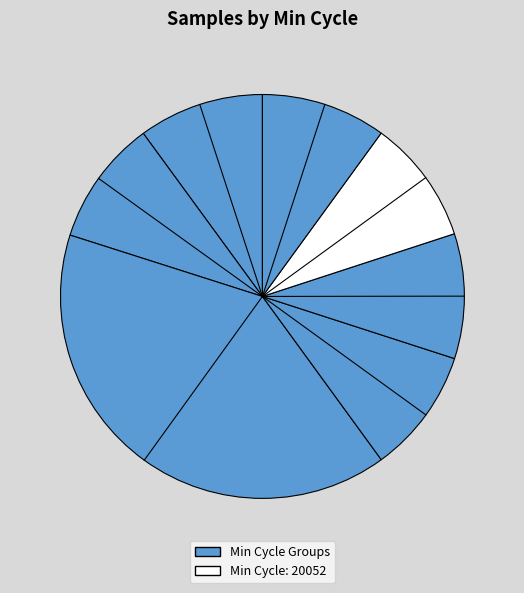

Count the number of slices in the pie.

7